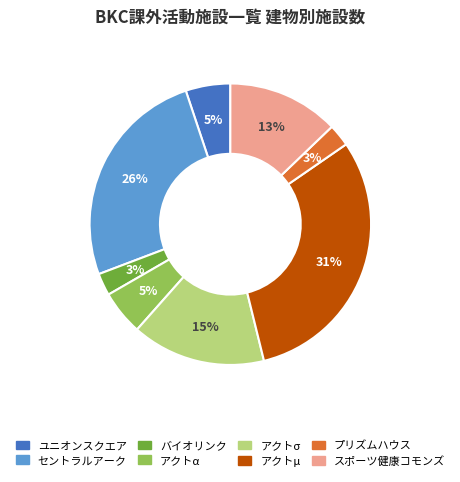

Which has a higher value, プリズムハウス or アクトσ?

アクトσ